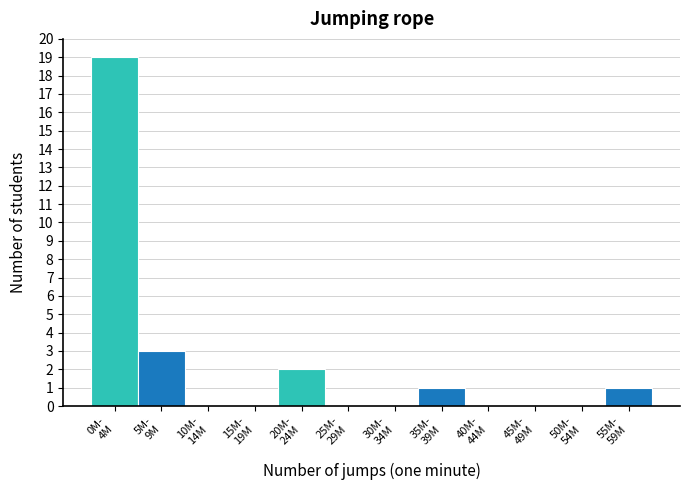

What is the sum of all values?

26